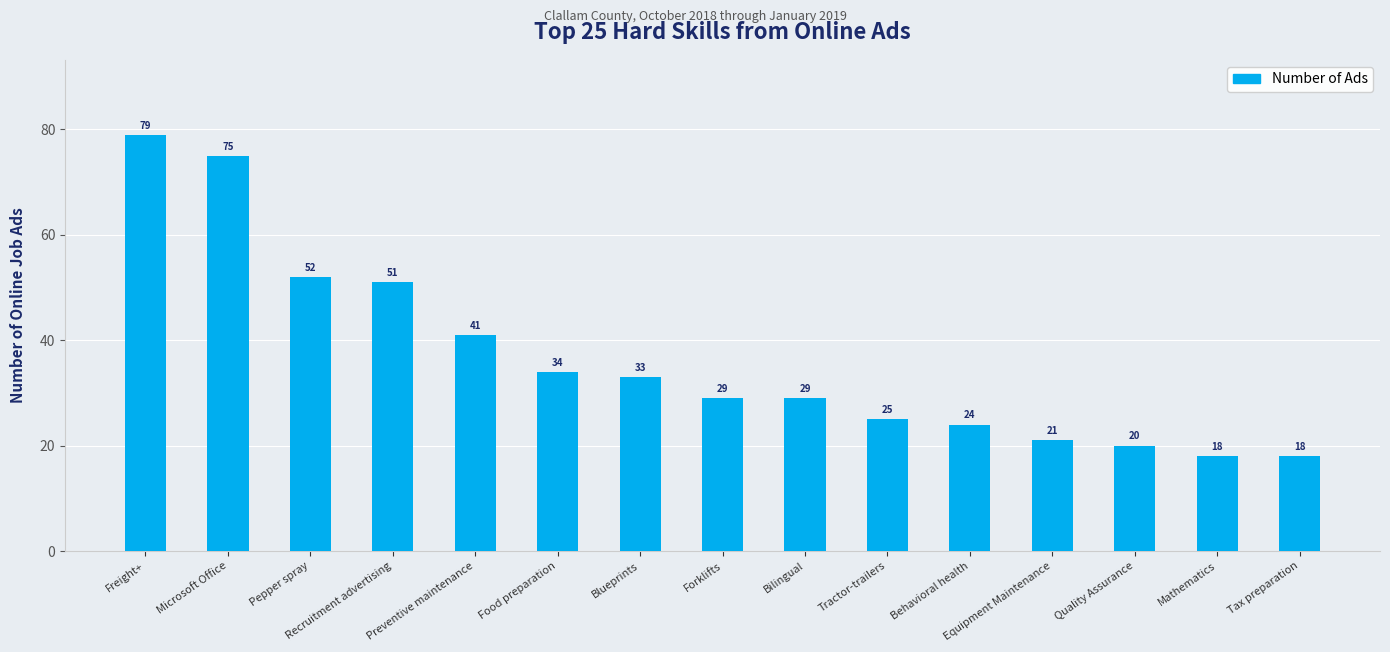

How many data points are less than 29?

6